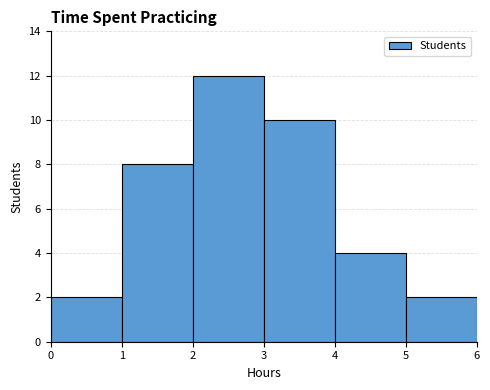

How tall is the bar that spans 1 to 2 on the x-axis? The values are not printed on the chart, so give them approximately, as read against the axis.

8